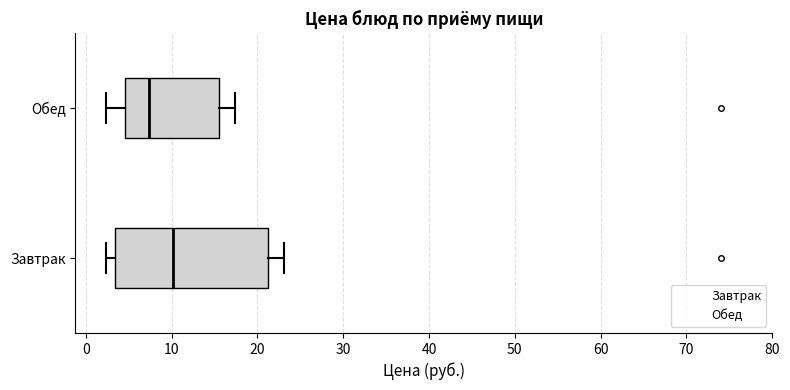

Which box has the furthest to the left median line?

Обед